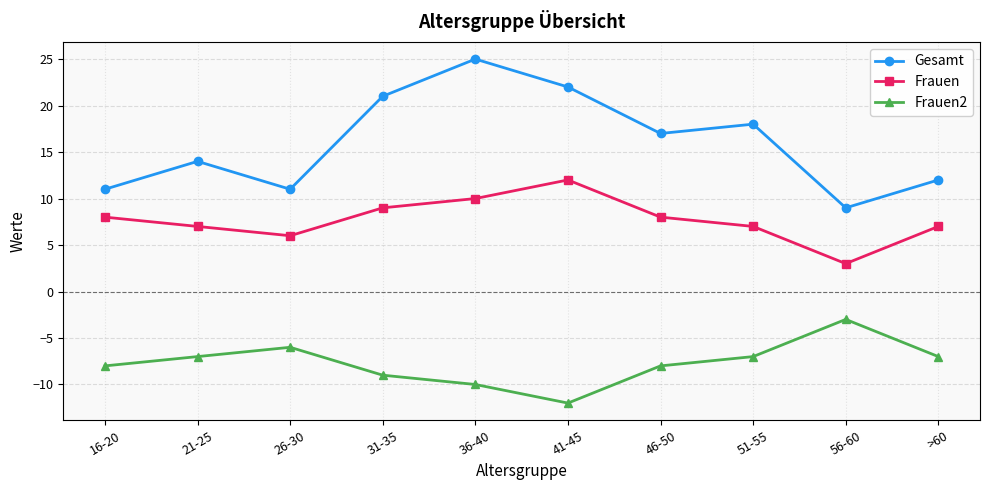

True or false: Gesamt has a value of 11 at 41-45.

False